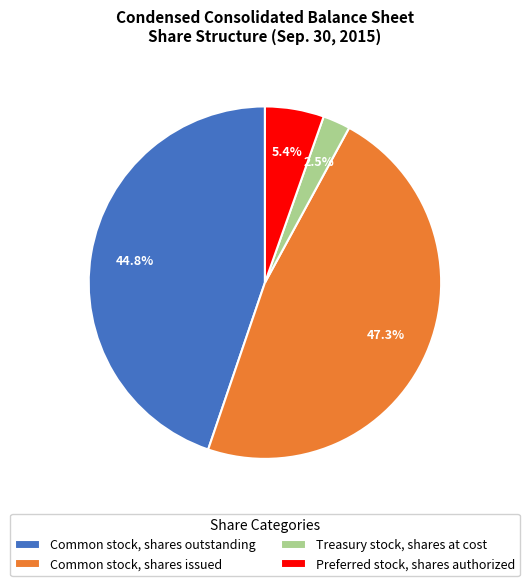

What is the largest slice in the pie chart?

Common stock, shares issued